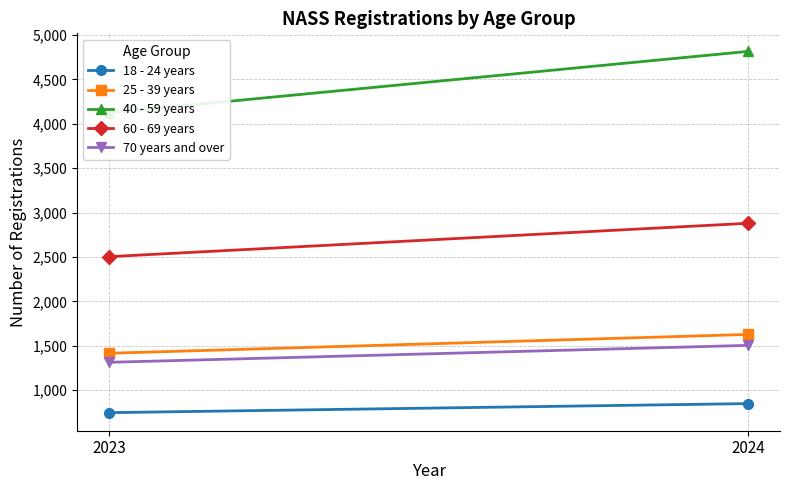

Between 2024 and 2023, which is larger?

2024